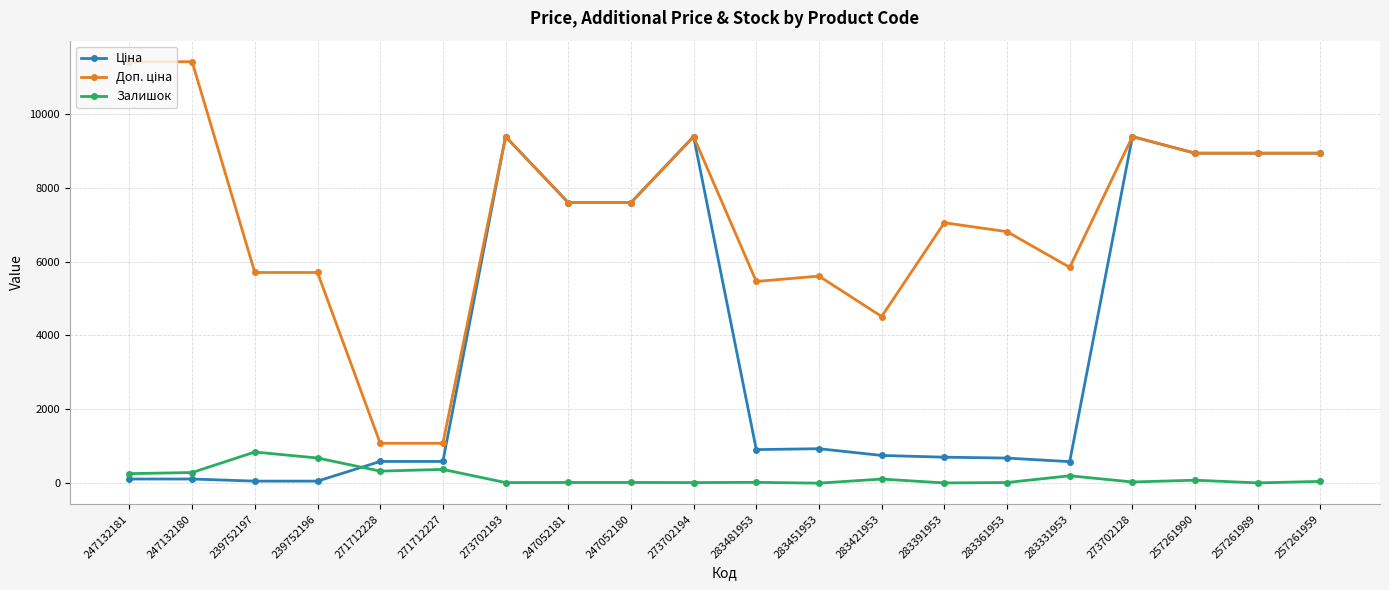

At how many categories does at least one series exceed 2866?

18